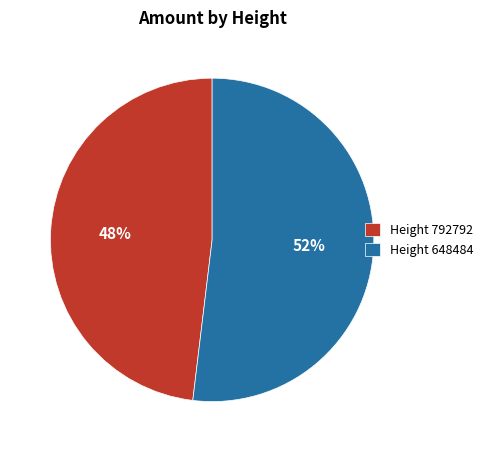

Is there any slice that represents more than half of the pie?

Yes